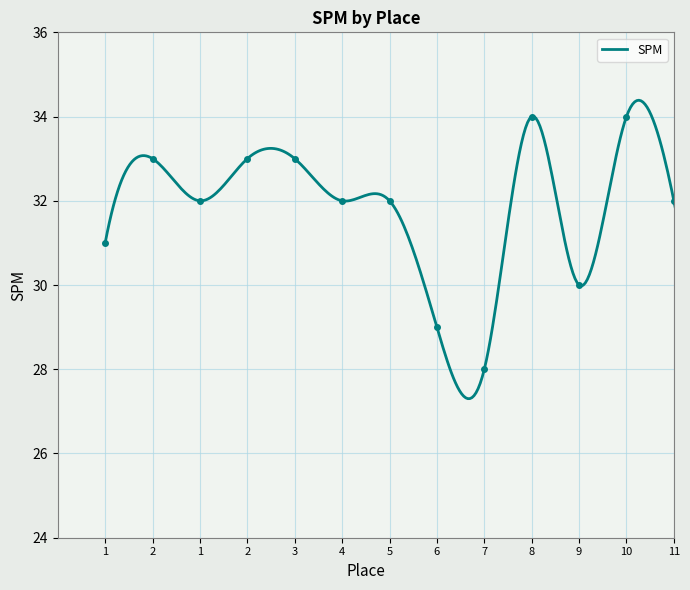

Count the number of values greater than 32.

5